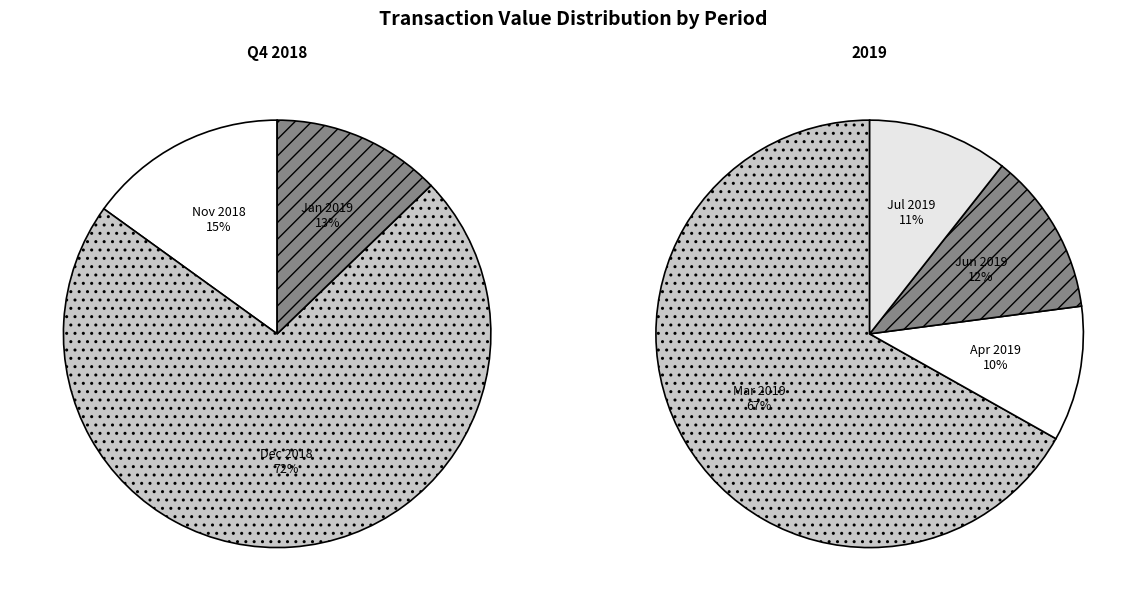

Which slice is the largest?

2018-12-24